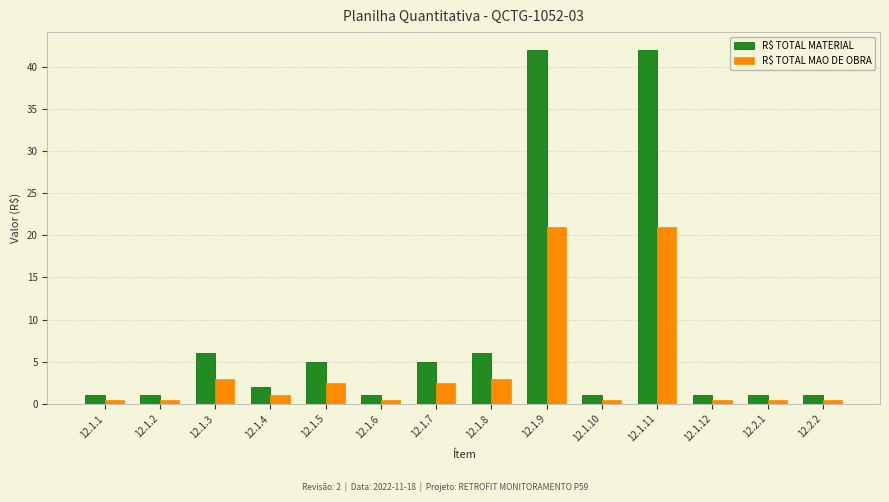

What is the average value of the R$ TOTAL MAO DE OBRA series?

4.1